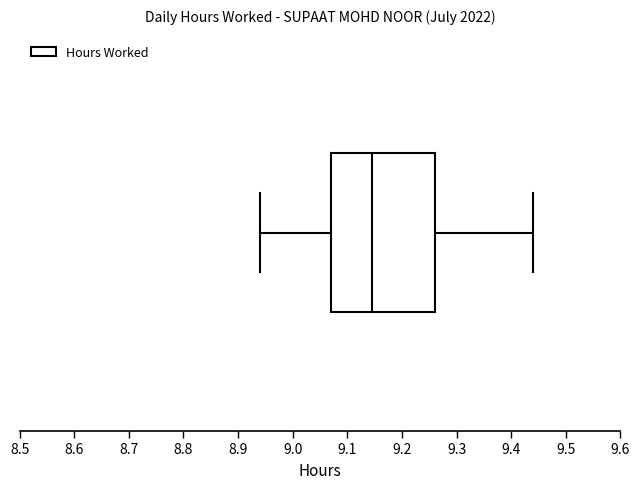

Read this box plot against the x-axis: the position of the median line, the range covered by the box, and the ends of both whiskers. The values are not printed on the chart, so give them approximately, as read against the axis.

median 9.15, box 9.07 to 9.26, whiskers 8.94 to 9.44